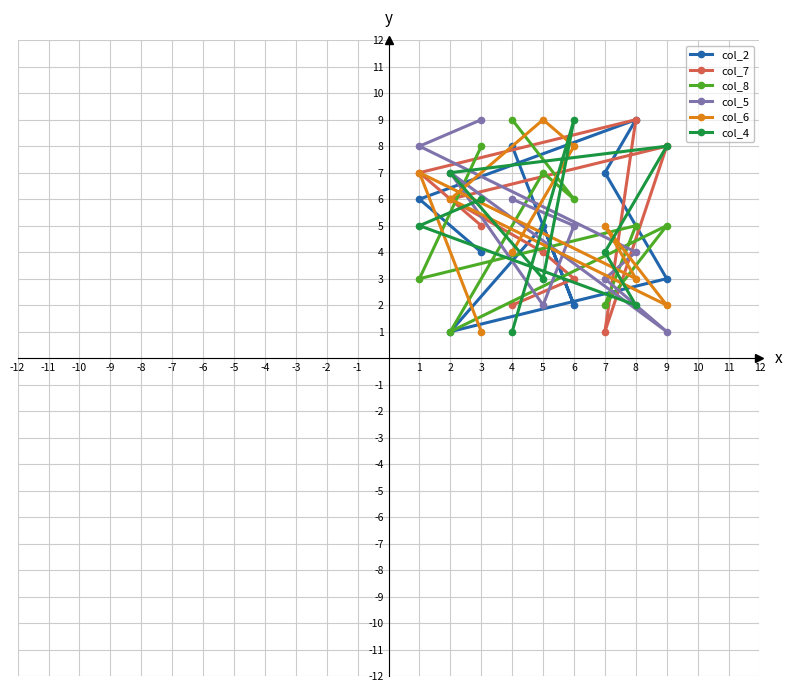

True or false: col_6 has more than 2 interior local peaks.

True